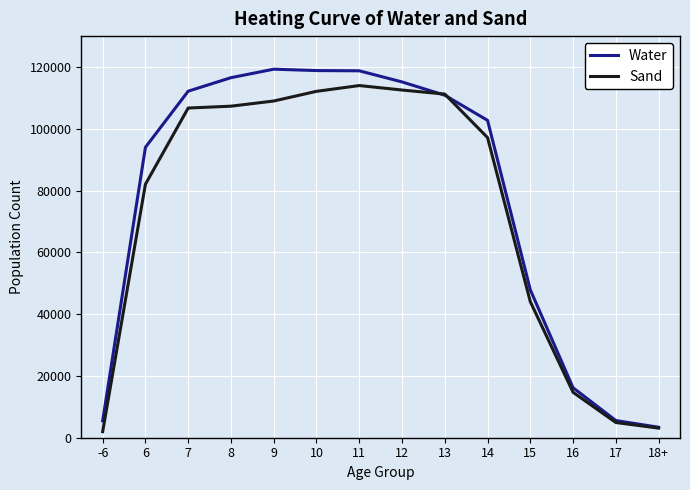

Is it true that Water equals 75776 at 9?

False